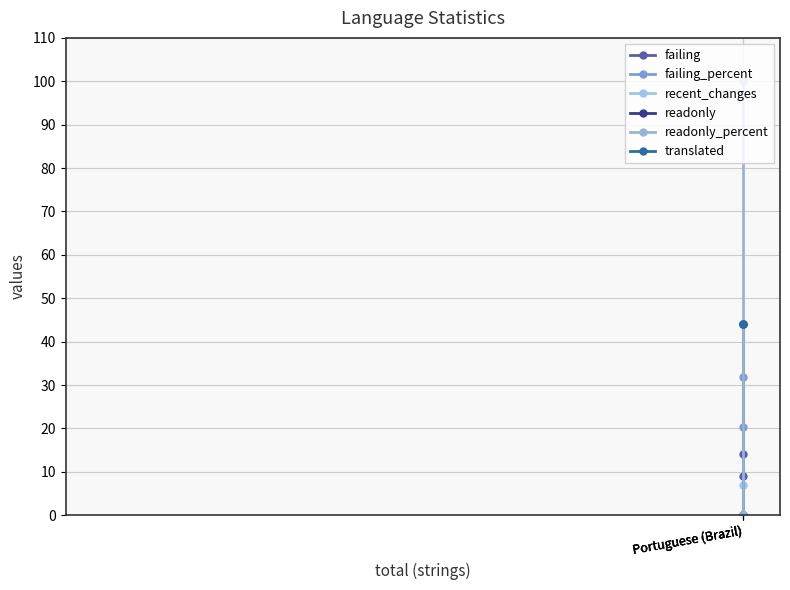

Is the value of translated at Portuguese (Brazil) greater than the value of recent_changes at Portuguese (Brazil)?

Yes